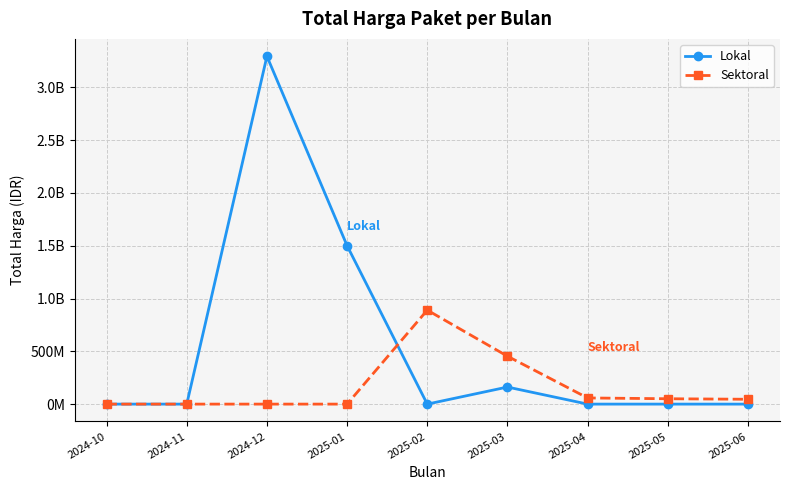

Which has a higher value, 2025-06 or 2025-05?

2025-06